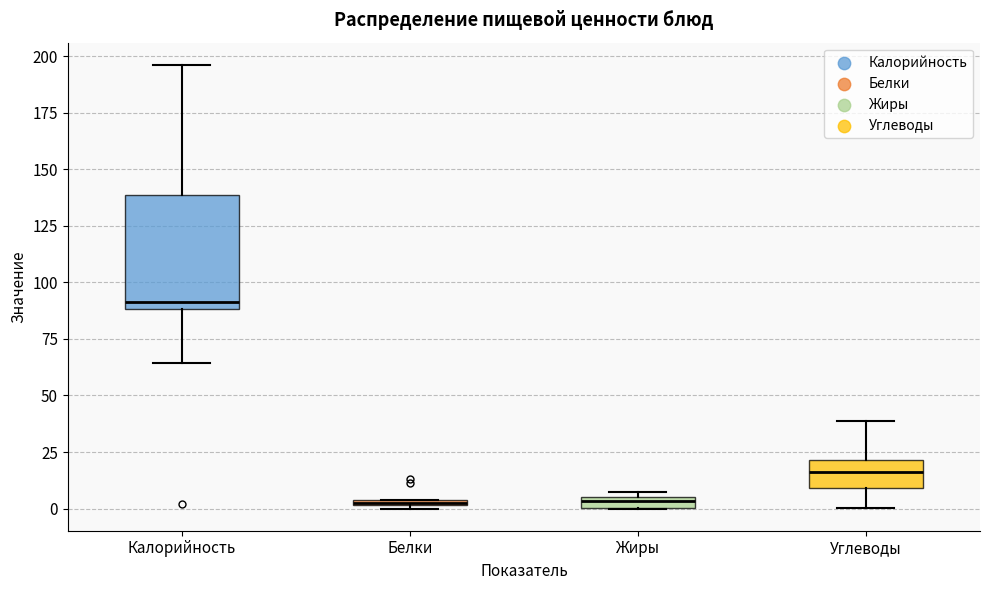

Where does the median line of the box for Углеводы sit on the y-axis? The values are not printed on the chart, so give them approximately, as read against the axis.

15